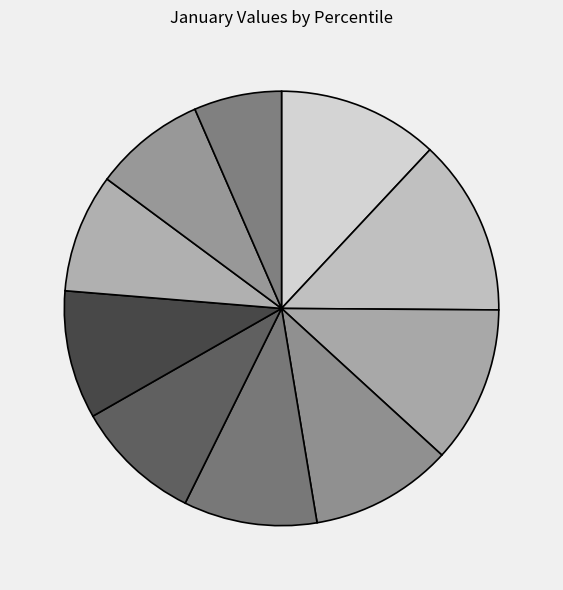

How many segments does this pie chart have?

10